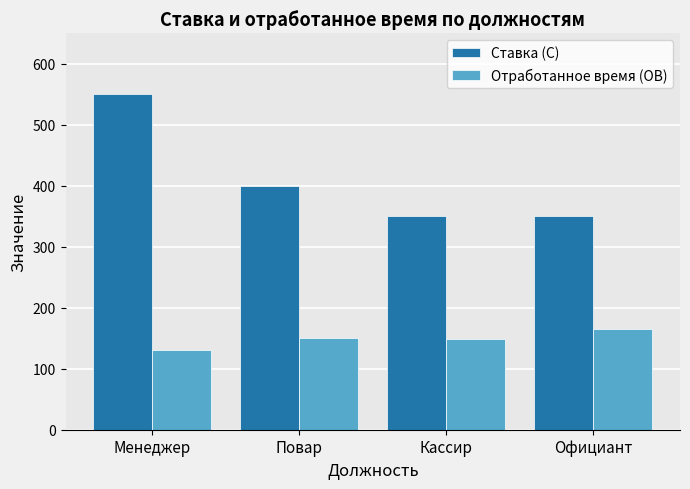

Is it true that Отработанное время (ОВ) equals 85 at Официант?

False